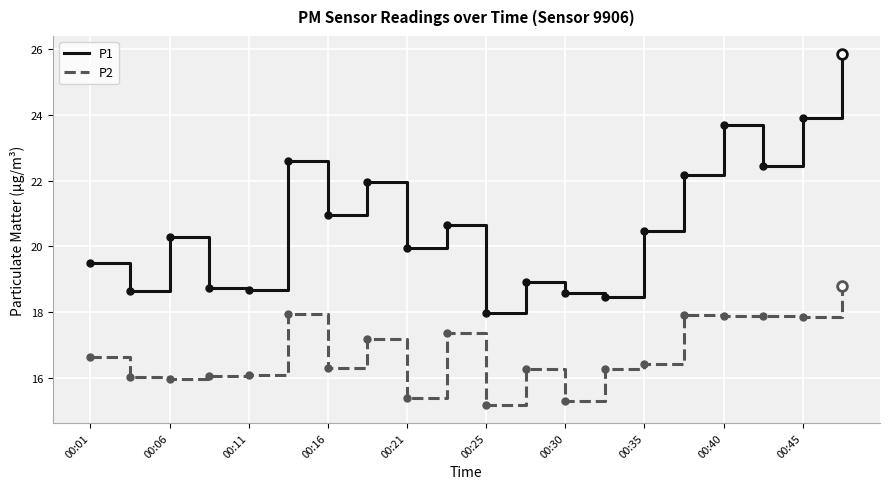

List the series in order of their peak value, lowest first.

P2, P1